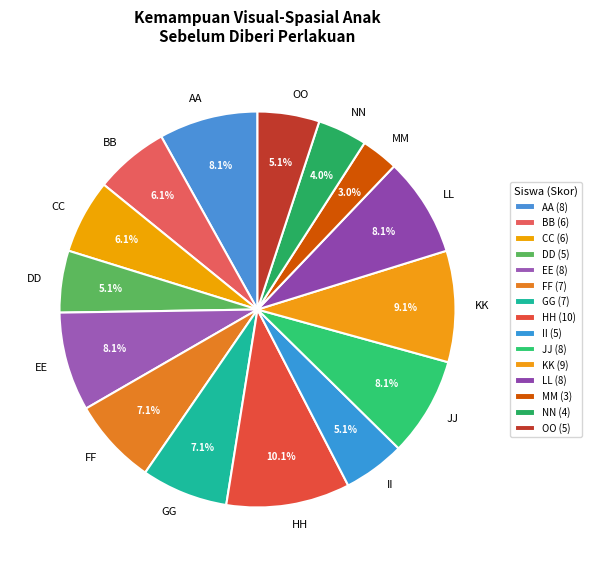

Count the number of slices in the pie.

15